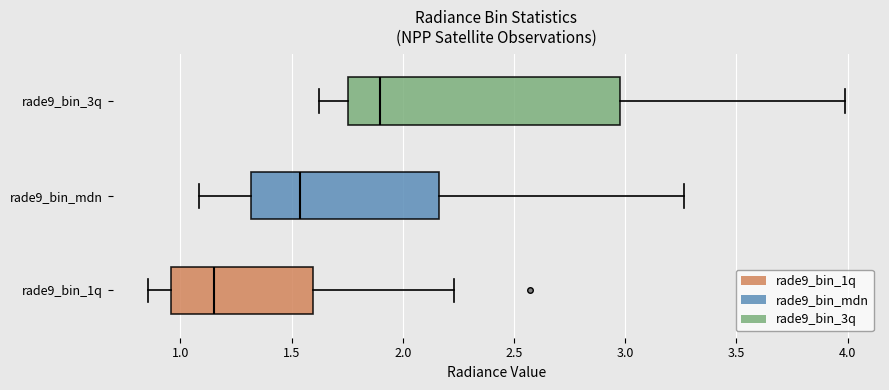

Which box's median line is the furthest to the right?

rade9_bin_3q